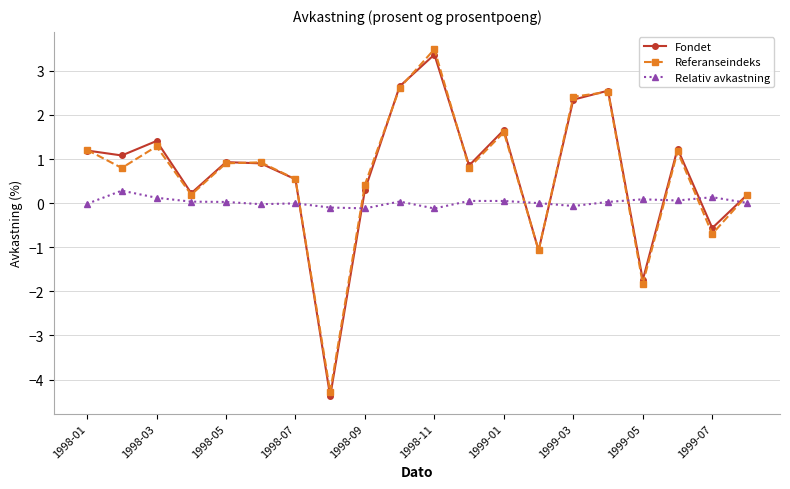

How many values in the Referanseindeks series exceed 0?

16